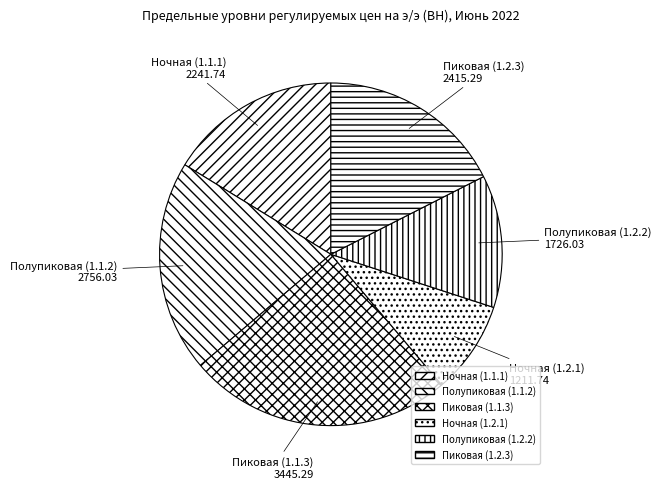

Is the sum of Пиковая (1.2.3) and Полупиковая (1.1.2) greater than half?

No